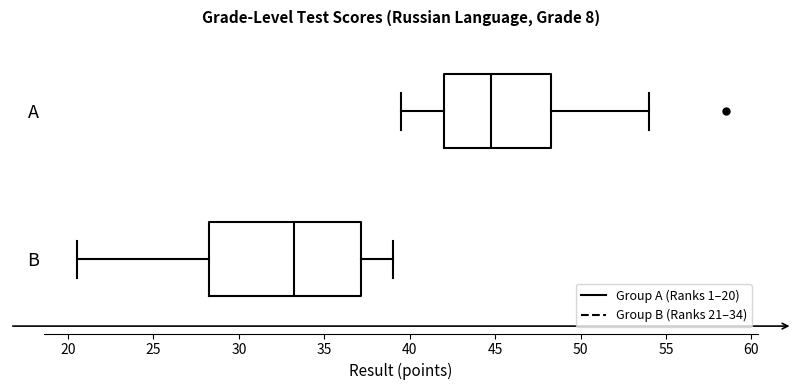

Comparing the boxes themselves (not the whiskers), which one is the widest?

B